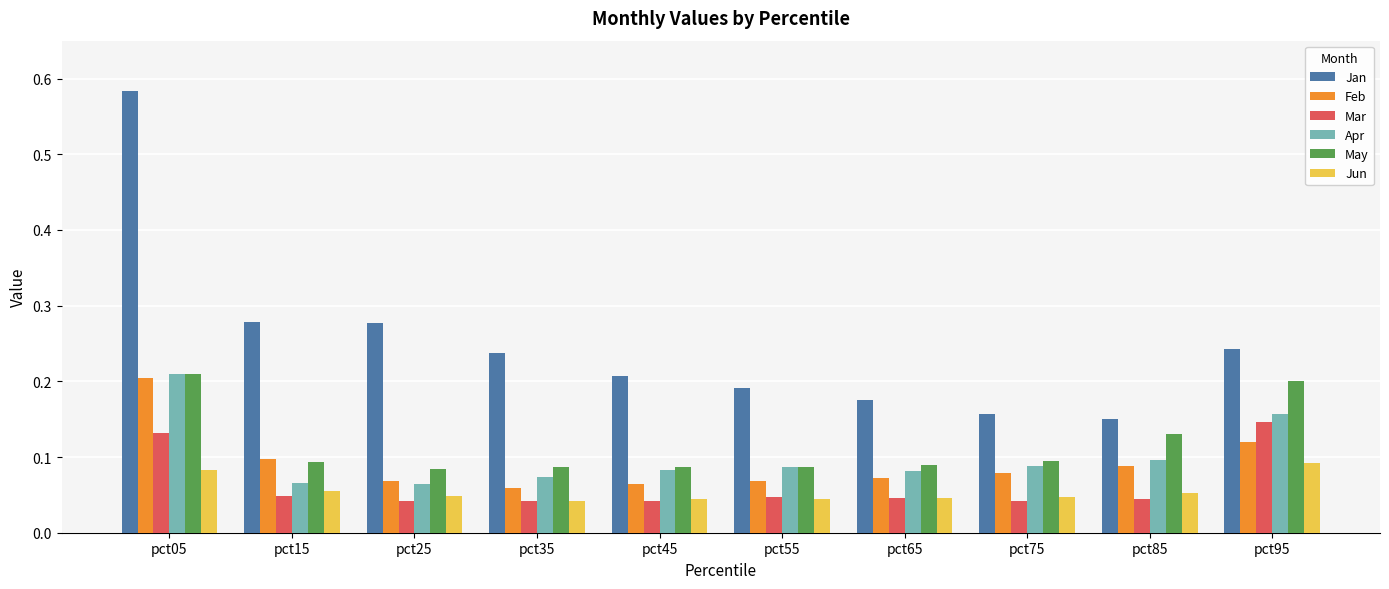

At how many categories does at least one series exceed 0?

10